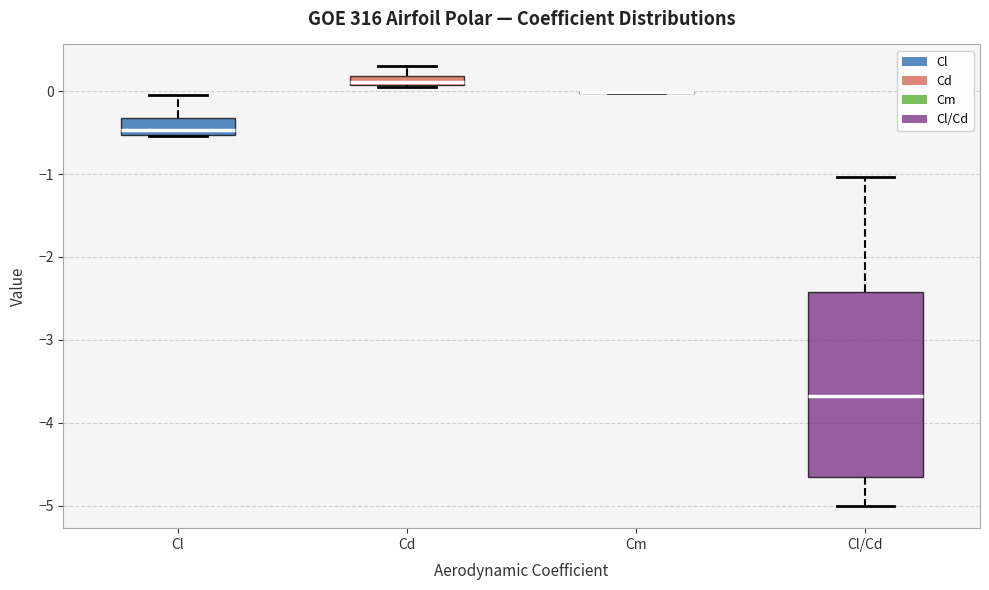

Where does the lower whisker of the box for Cl/Cd end on the y-axis? The values are not printed on the chart, so give them approximately, as read against the axis.

-5.0